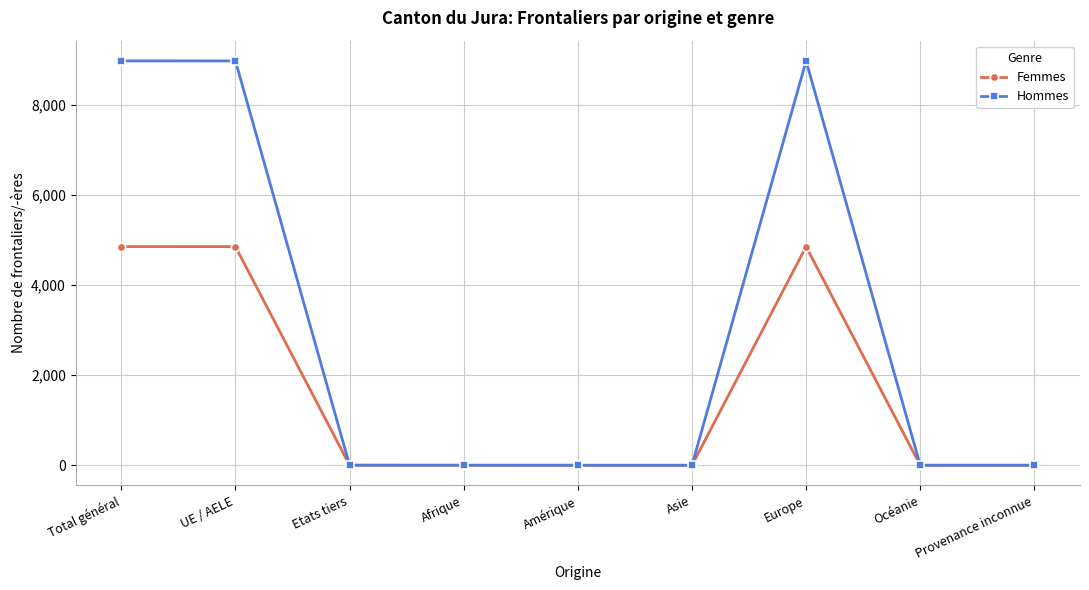

True or false: Femmes has more than 0 interior local peaks.

True